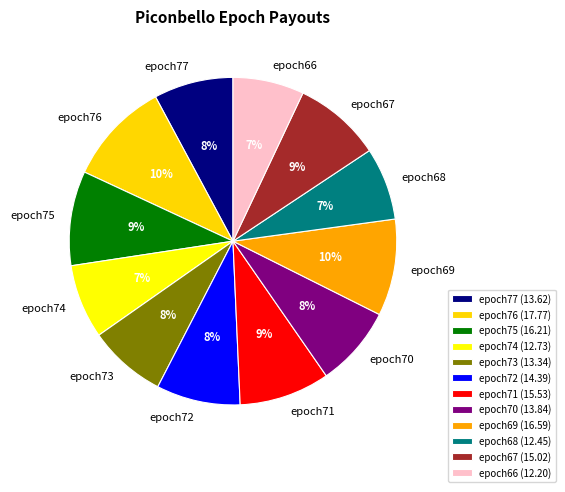

How many segments does this pie chart have?

12